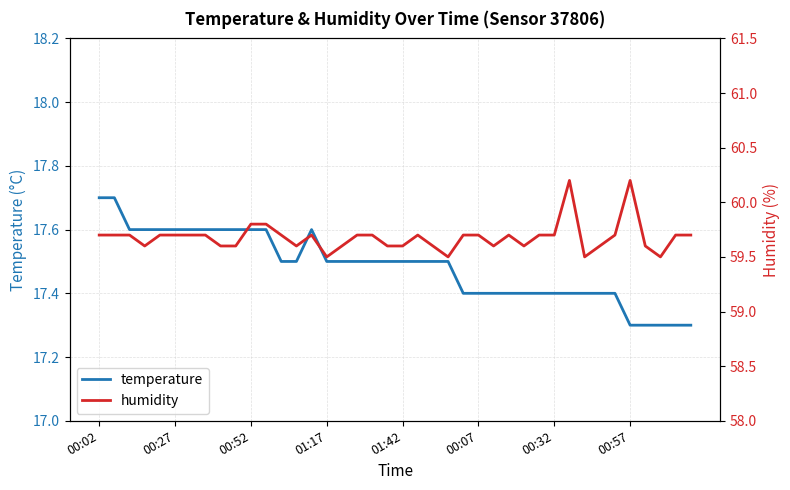

Is it true that temperature equals 5.6 at 01:42?

False